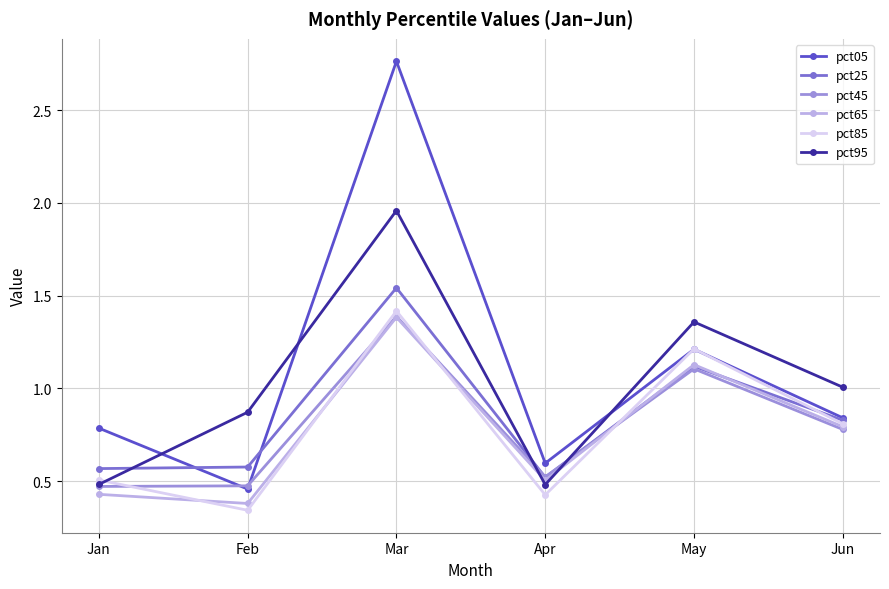

Which category has the highest value across all series?

Mar